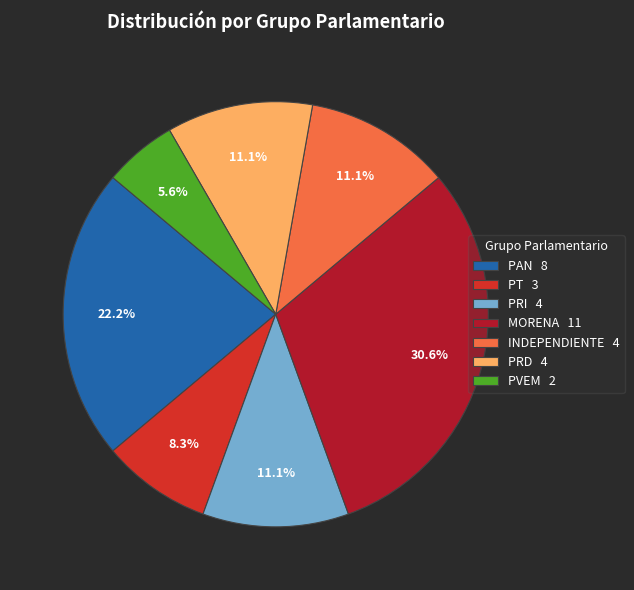

Does PT represent more than half of the total?

No